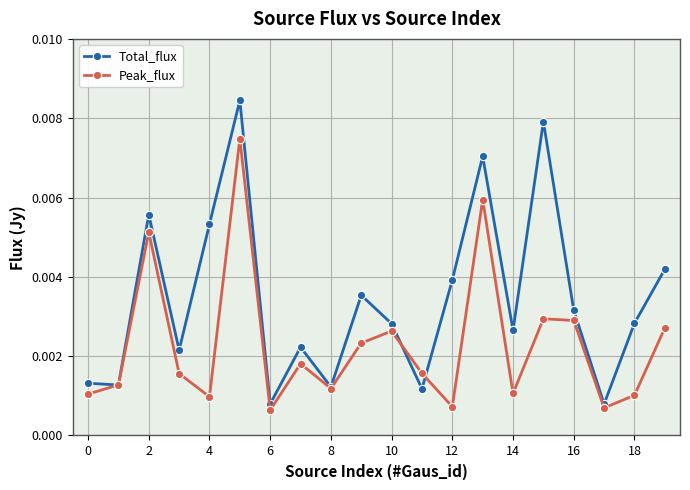

Which series has the largest total across all categories?

Total_flux